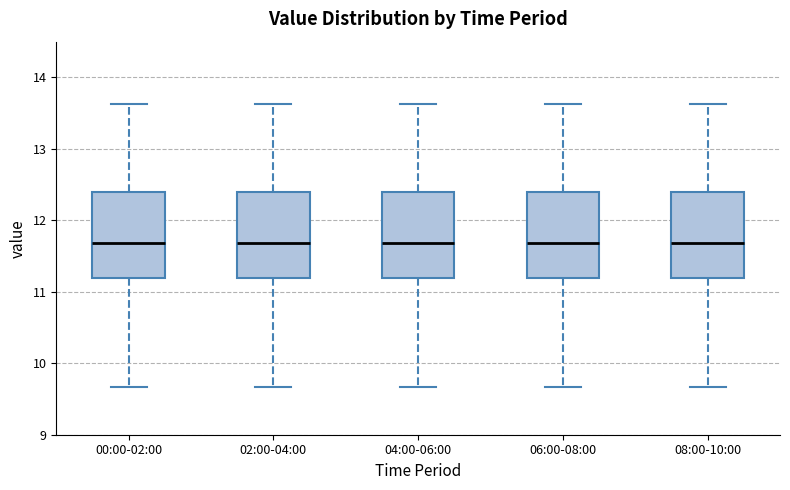

Reading left to right, read every box against the y-axis: the position of its median line, the range the box covers, and the ends of its whiskers. The values are not printed on the chart, so give them approximately, as read against the axis.

00:00-02:00: median 11.7, box 11.2 to 12.4, whiskers 9.7 to 13.6
02:00-04:00: median 11.7, box 11.2 to 12.4, whiskers 9.7 to 13.6
04:00-06:00: median 11.7, box 11.2 to 12.4, whiskers 9.7 to 13.6
06:00-08:00: median 11.7, box 11.2 to 12.4, whiskers 9.7 to 13.6
08:00-10:00: median 11.7, box 11.2 to 12.4, whiskers 9.7 to 13.6